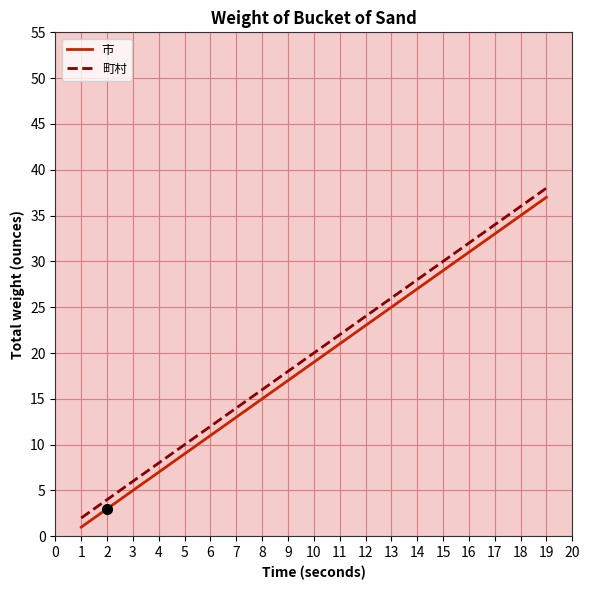

What is the difference between the maximum and minimum values in the 町村 series?

36